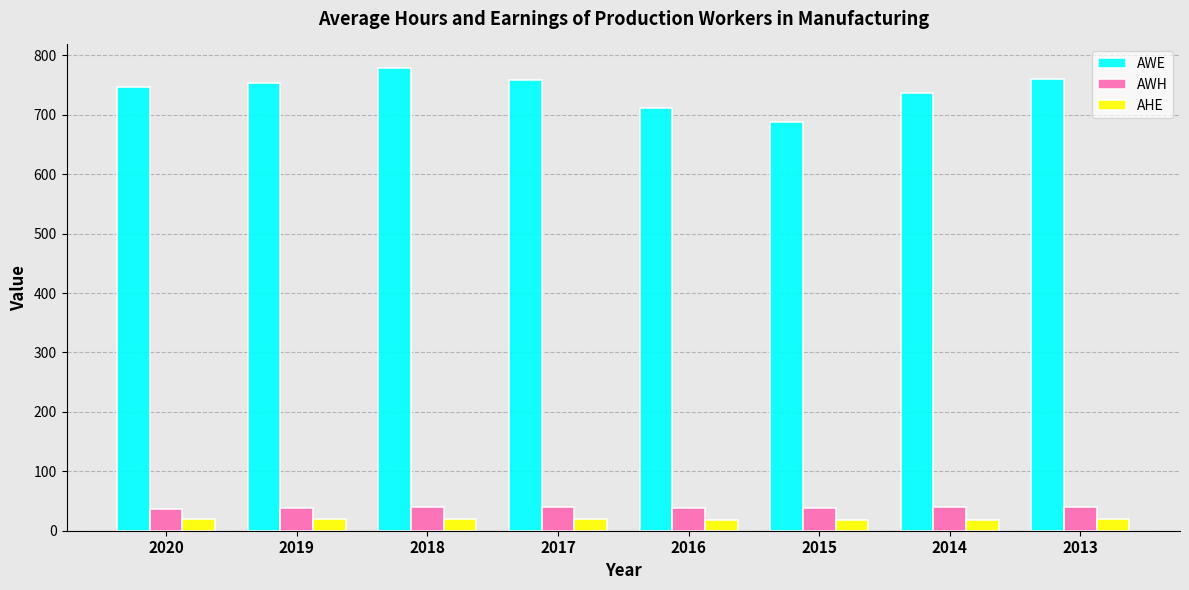

What is the smallest value displayed?

17.7